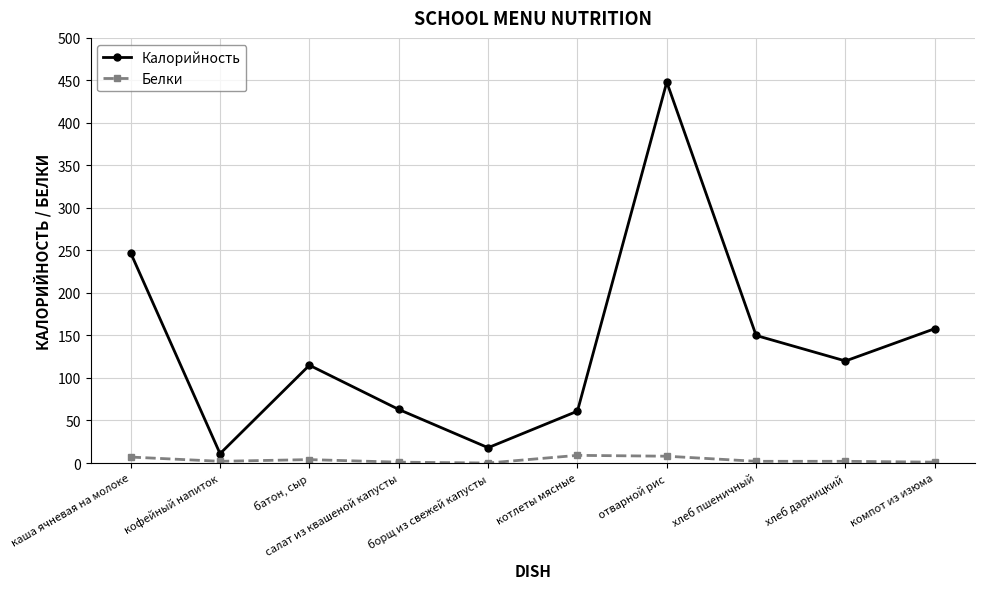

What is the value of the Белки point at the 10th from the left?

1